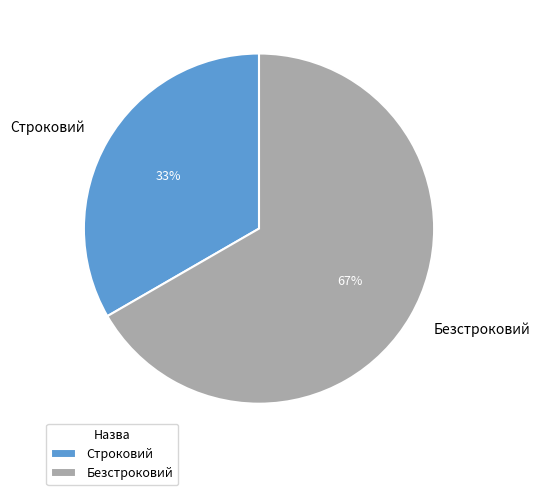

Is there any slice that represents more than half of the pie?

Yes